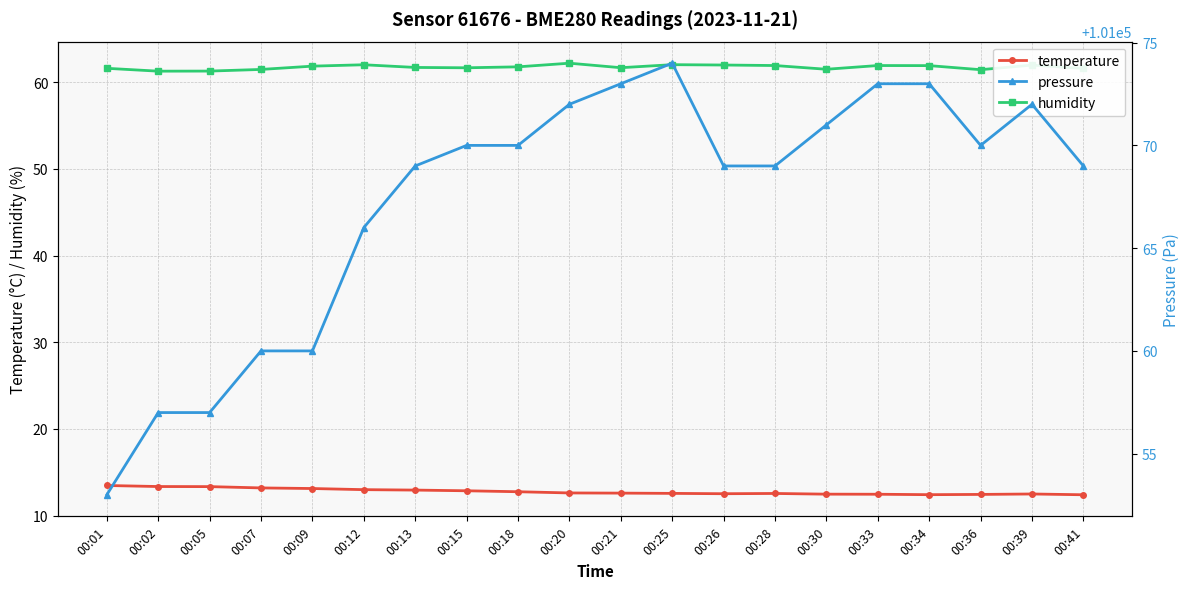

Reading left to right, extract all data points from this chart.

temperature: 00:01=13.5	00:02=13.3	00:05=13.3	00:07=13.2	00:09=13.1	00:12=13.0	00:13=12.9	00:15=12.9	00:18=12.8	00:20=12.6	00:21=12.6	00:25=12.6	00:26=12.5	00:28=12.6	00:30=12.5	00:33=12.5	00:34=12.4	00:36=12.4	00:39=12.5	00:41=12.4
humidity: 00:01=61.6	00:02=61.3	00:05=61.3	00:07=61.5	00:09=61.9	00:12=62.0	00:13=61.7	00:15=61.7	00:18=61.8	00:20=62.2	00:21=61.7	00:25=62.0	00:26=62.0	00:28=61.9	00:30=61.5	00:33=61.9	00:34=61.9	00:36=61.5	00:39=62.0	00:41=61.6
pressure: 00:01=101053.0	00:02=101057.0	00:05=101057.0	00:07=101060.0	00:09=101060.0	00:12=101066.0	00:13=101069.0	00:15=101070.0	00:18=101070.0	00:20=101072.0	00:21=101073.0	00:25=101074.0	00:26=101069.0	00:28=101069.0	00:30=101071.0	00:33=101073.0	00:34=101073.0	00:36=101070.0	00:39=101072.0	00:41=101069.0